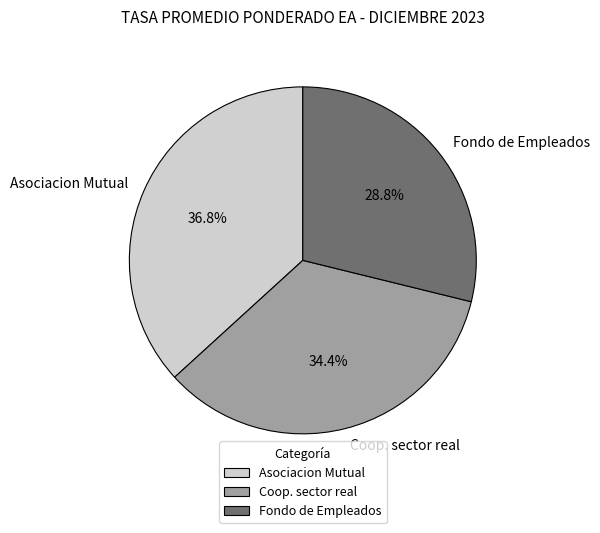

Approximately how many times larger is the value at Fondo de Empleados compared to Asociacion Mutual?

0.8